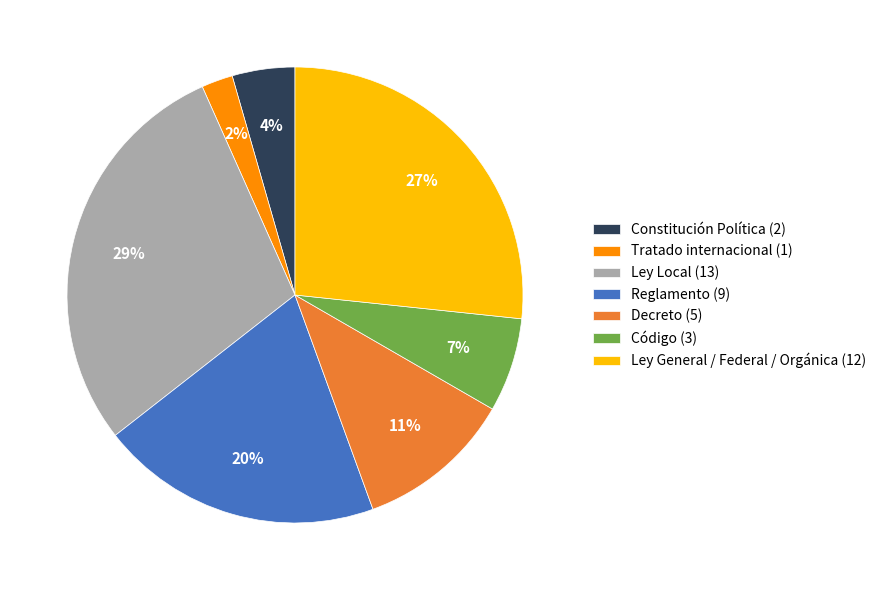

To the nearest percent, what percentage of the pie is Tratado internacional?

2%